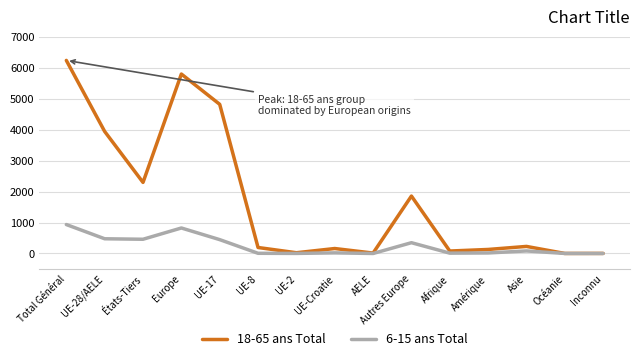

At which category does 18-65 ans Total reach its first local valley?

États-Tiers